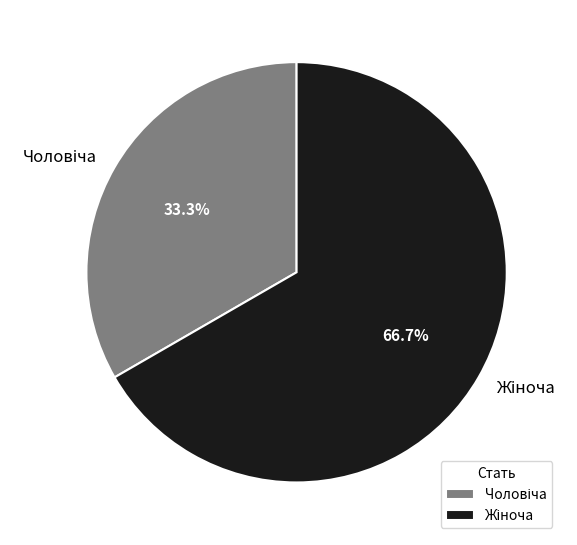

Is there any slice that represents more than half of the pie?

Yes